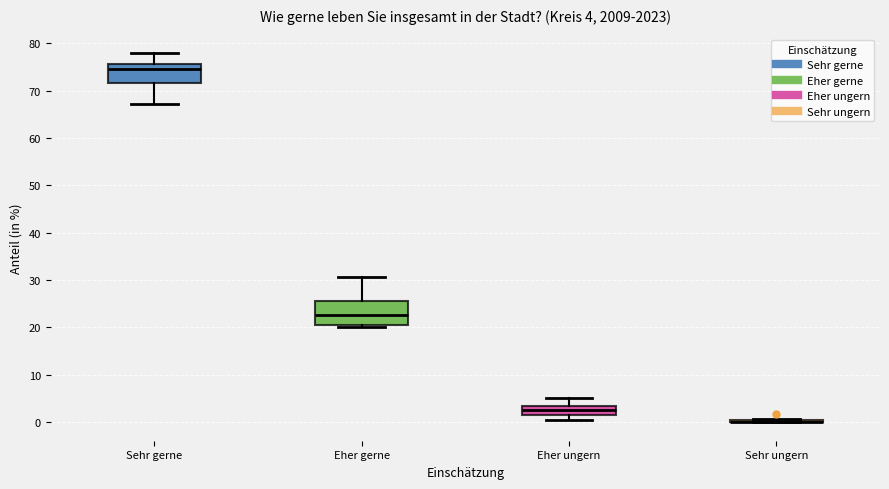

Comparing the boxes themselves (not the whiskers), which one is the tallest?

Eher gerne